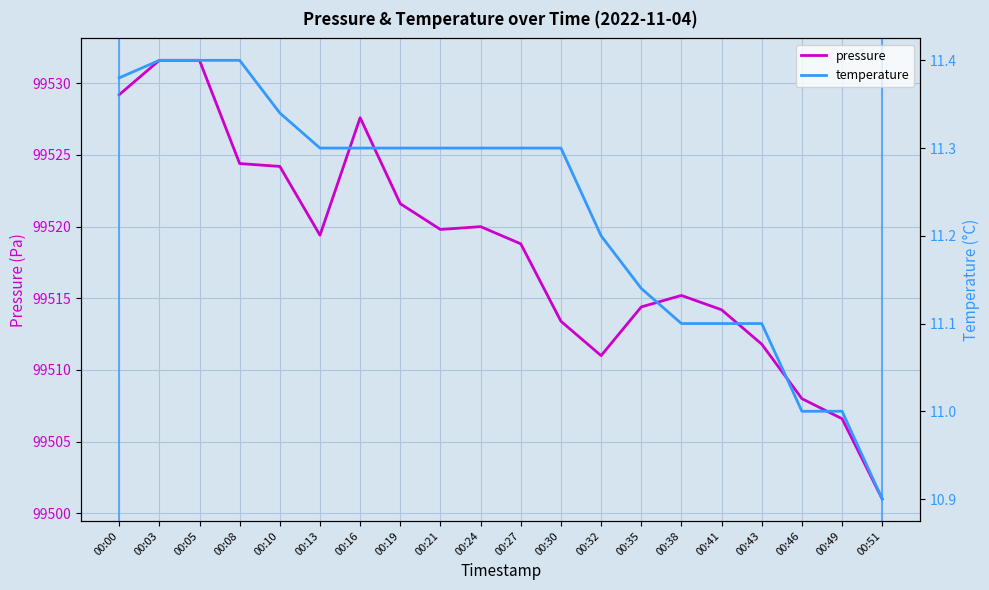

Reading right to left, extract all data points from this chart.

pressure: 99501.0	99506.6	99508.0	99511.8	99514.2	99515.2	99514.4	99511.0	99513.4	99518.8	99520.0	99519.8	99521.6	99527.6	99519.4	99524.2	99524.4	99531.6	99531.6	99529.2
temperature: 10.9	11.0	11.0	11.1	11.1	11.1	11.1	11.2	11.3	11.3	11.3	11.3	11.3	11.3	11.3	11.3	11.4	11.4	11.4	11.4